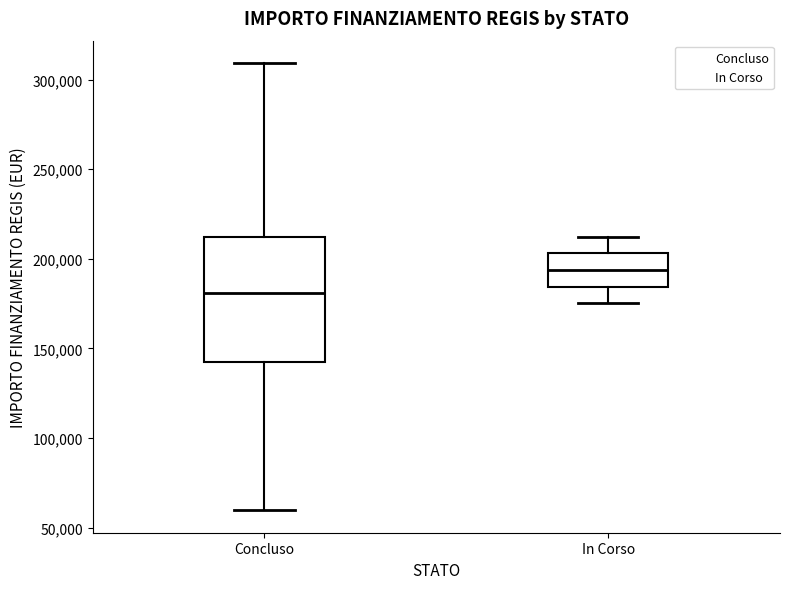

Reading left to right, read every box against the y-axis: the position of its median line, the range the box covers, and the ends of its whiskers. The values are not printed on the chart, so give them approximately, as read against the axis.

Concluso: median 180000, box 145000 to 210000, whiskers 60000 to 310000
In Corso: median 195000, box 185000 to 205000, whiskers 175000 to 210000